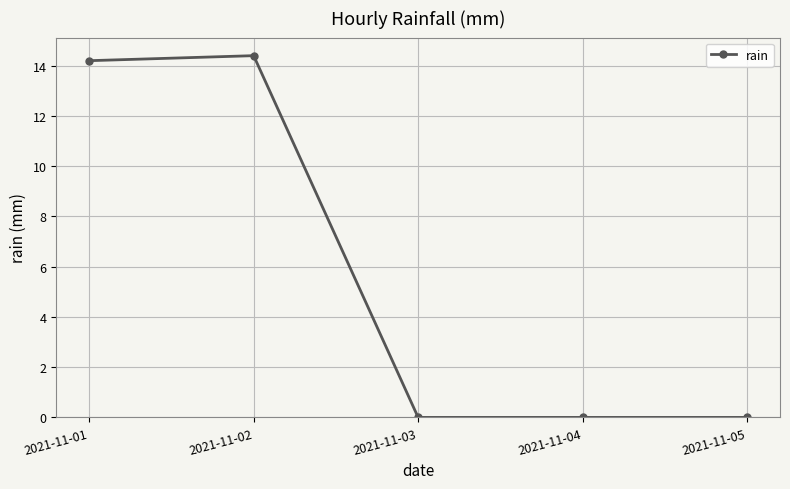

What is the change in value from 2021-11-01 to 2021-11-05?

-14.2